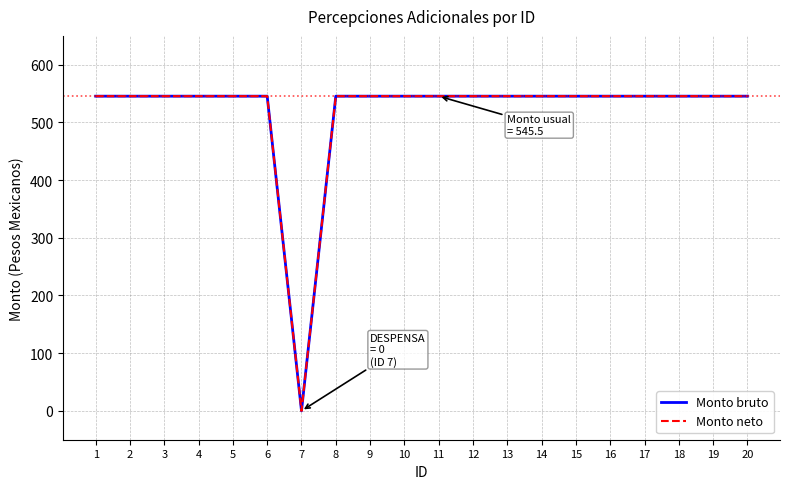

True or false: Monto bruto and Monto neto intersect in this chart.

False